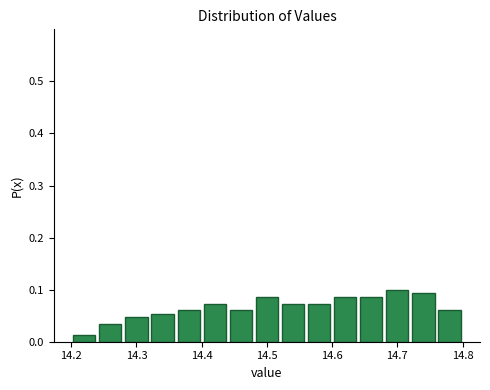

What is the height of the bar covering 14.48 to 14.52 on the x-axis? The values are not printed on the chart, so give them approximately, as read against the axis.

0.09